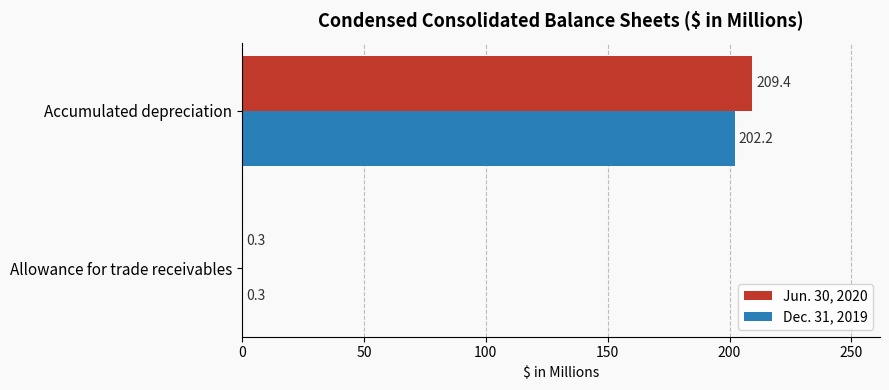

What is the maximum value shown in the chart?

209.4